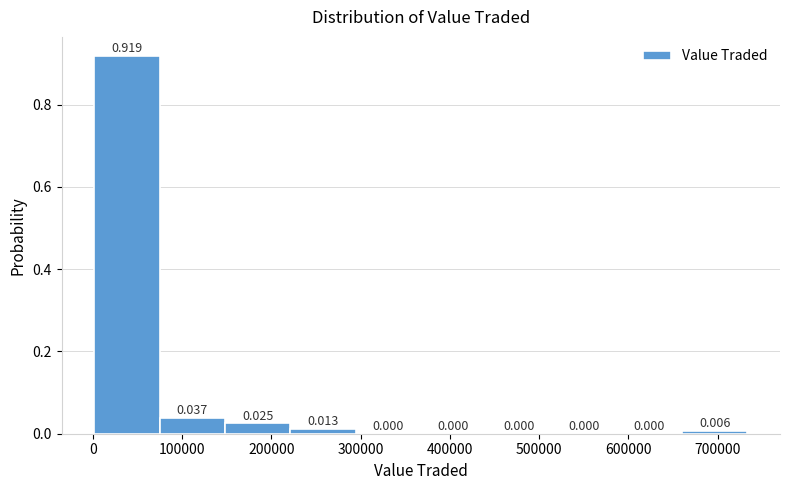

Reading left to right, list every bar in this chart as the range it spans on the x-axis followed by its height. The bar edges are not printed on the chart, so give them approximately, as read against the axis.

0 to 70000: 0.919
70000 to 150000: 0.037
150000 to 220000: 0.025
220000 to 290000: 0.013
290000 to 370000: 0.000
370000 to 440000: 0.000
440000 to 510000: 0.000
510000 to 590000: 0.000
590000 to 660000: 0.000
660000 to 730000: 0.006